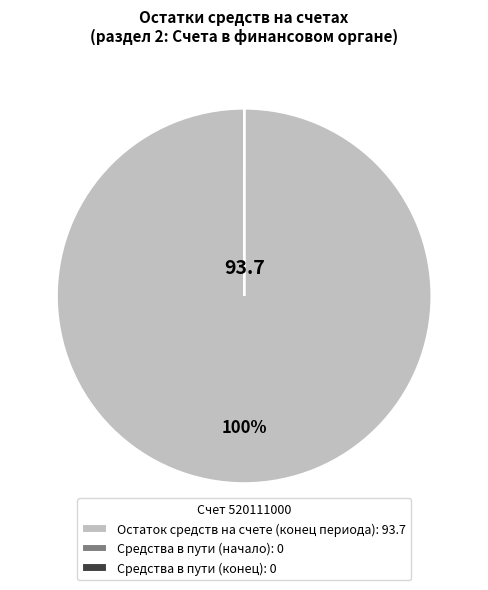

Which slice is the largest?

Остаток средств на счете (конец периода): 93.7